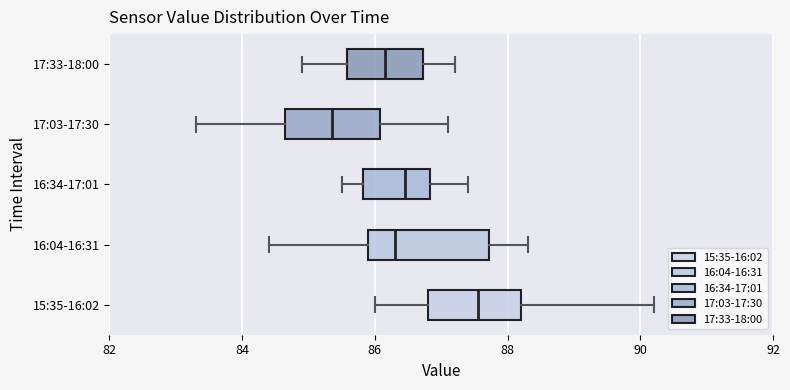

Which box has the furthest to the right median line?

15:35-16:02